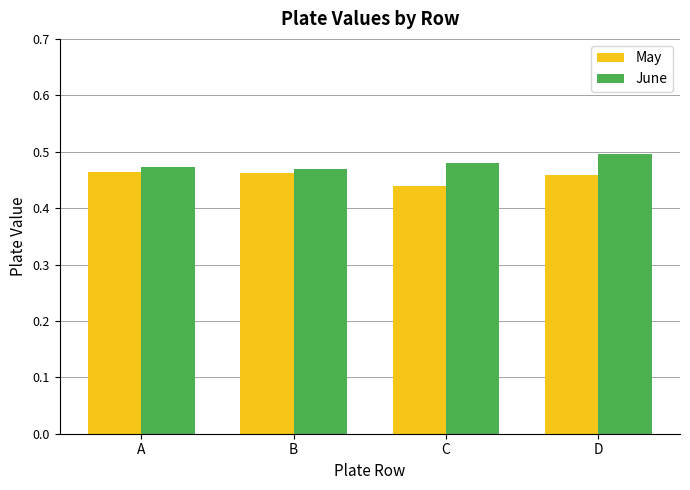

What is the total value across all series at A?

0.9